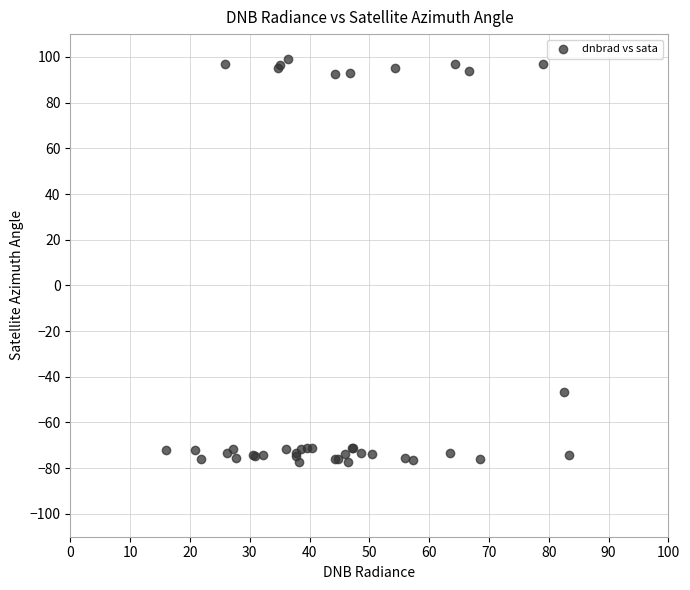

What Y value in the scatter plot is closest to 11?

-46.5